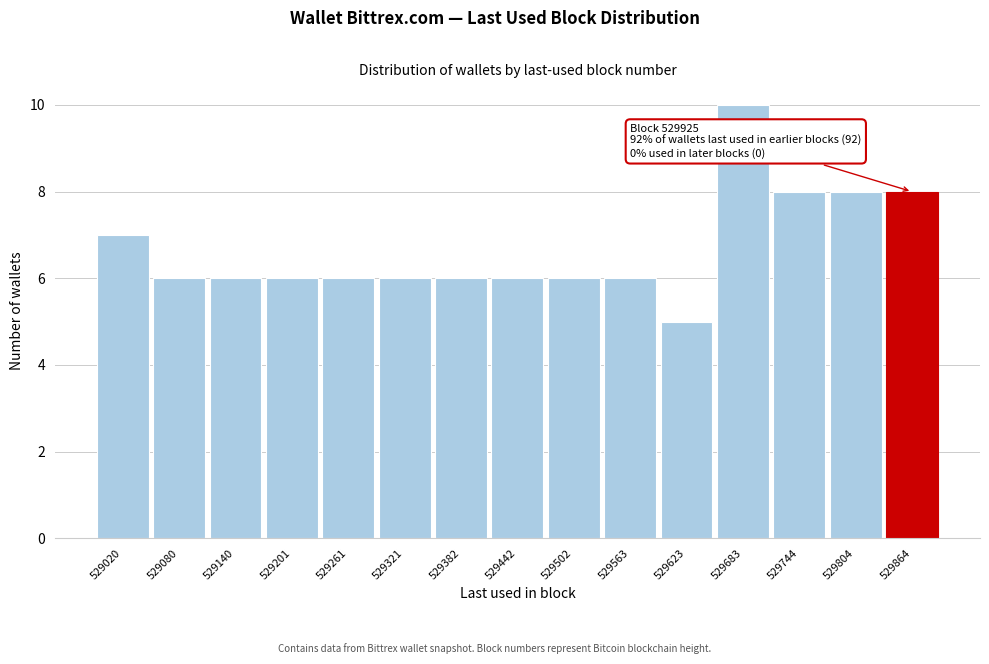

Reading left to right, extract all data points from this chart.

529020=7	529080=6	529140=6	529201=6	529261=6	529321=6	529382=6	529442=6	529502=6	529563=6	529623=5	529683=10	529744=8	529804=8	529864=8